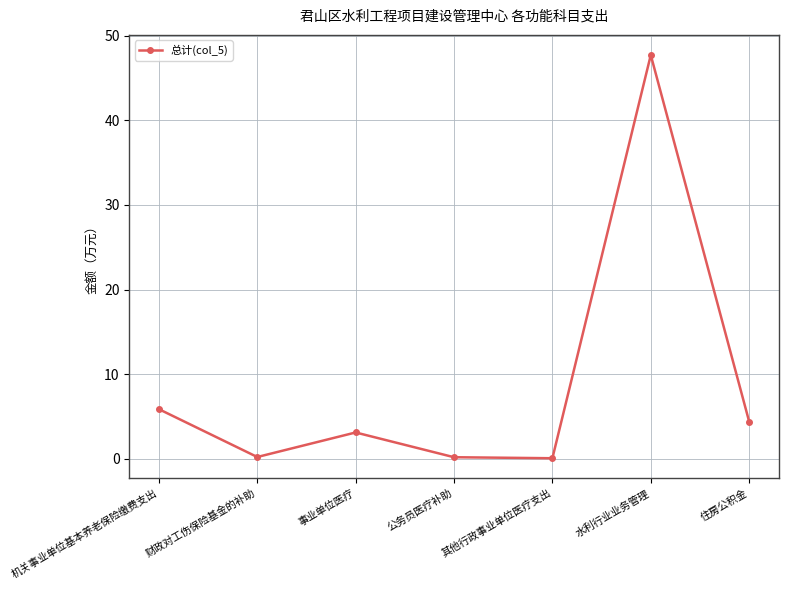

The value at 财政对工伤保险基金的补助 is 0.2. True or false?

True